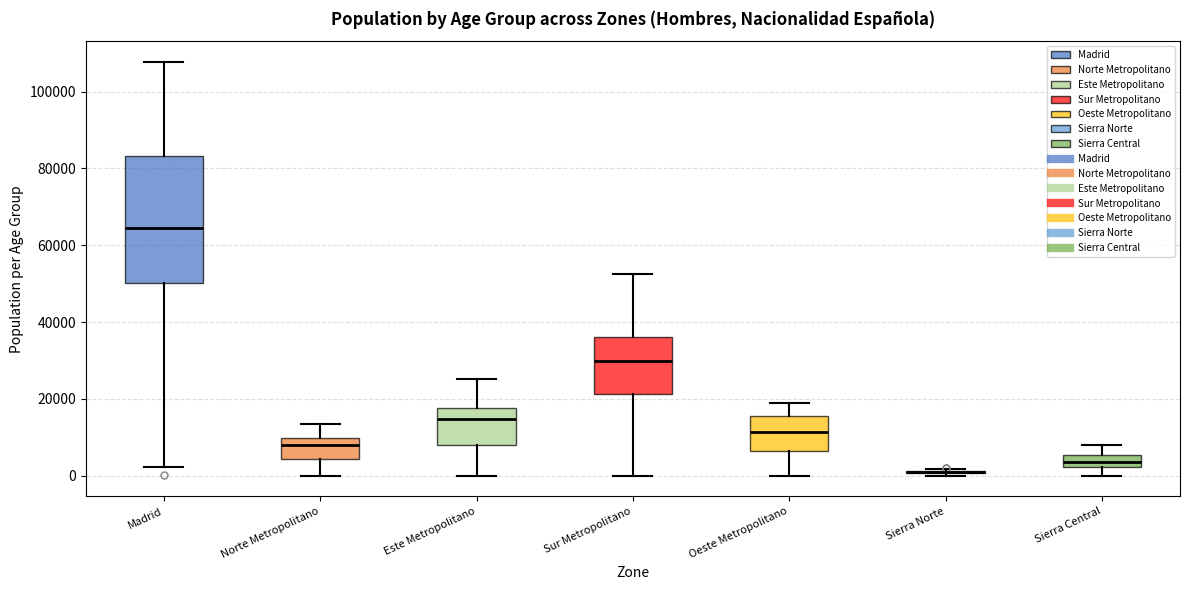

Reading left to right, read every box against the y-axis: the position of its median line, the range the box covers, and the ends of its whiskers. The values are not printed on the chart, so give them approximately, as read against the axis.

Madrid: median 64000, box 50000 to 84000, whiskers 2000 to 108000
Norte Metropolitano: median 8000, box 4000 to 10000, whiskers 0 to 14000
Este Metropolitano: median 14000, box 8000 to 18000, whiskers 0 to 26000
Sur Metropolitano: median 30000, box 22000 to 36000, whiskers 0 to 52000
Oeste Metropolitano: median 12000, box 6000 to 16000, whiskers 0 to 20000
Sierra Norte: box collapsed to a line at 0, whiskers 0 to 2000
Sierra Central: median 4000, box 2000 to 6000, whiskers 0 to 8000